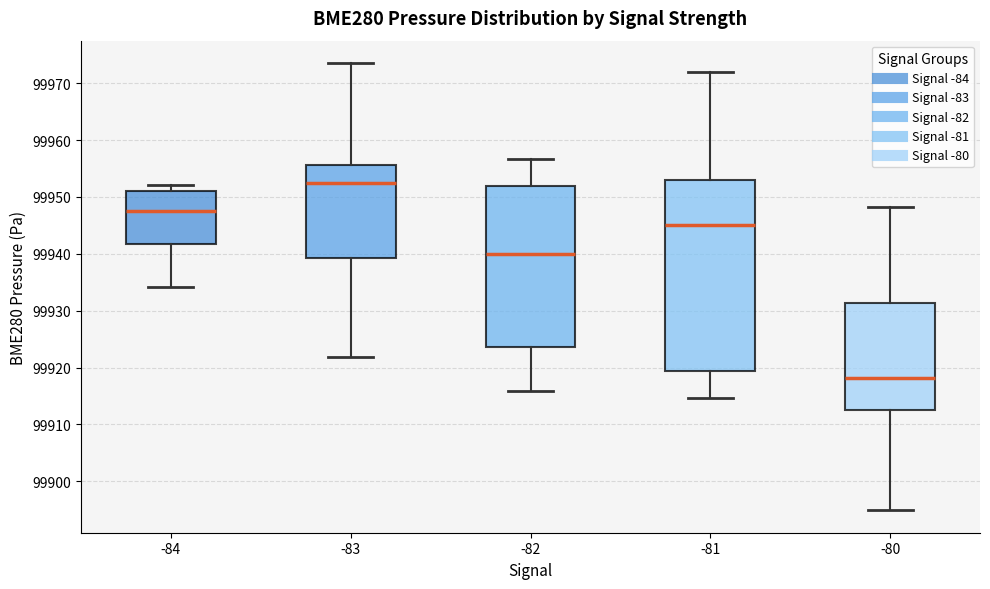

Reading left to right, transcribe this box plot: for each box, give where its median line is, the range the box spans, and where its two whiskers end, as read against the y-axis. The values are not printed on the chart, so give them approximately, as read against the axis.

-84: median 99947, box 99942 to 99951, whiskers 99934 to 99952
-83: median 99952, box 99939 to 99956, whiskers 99922 to 99974
-82: median 99940, box 99924 to 99952, whiskers 99916 to 99957
-81: median 99945, box 99919 to 99953, whiskers 99915 to 99972
-80: median 99918, box 99912 to 99931, whiskers 99895 to 99948